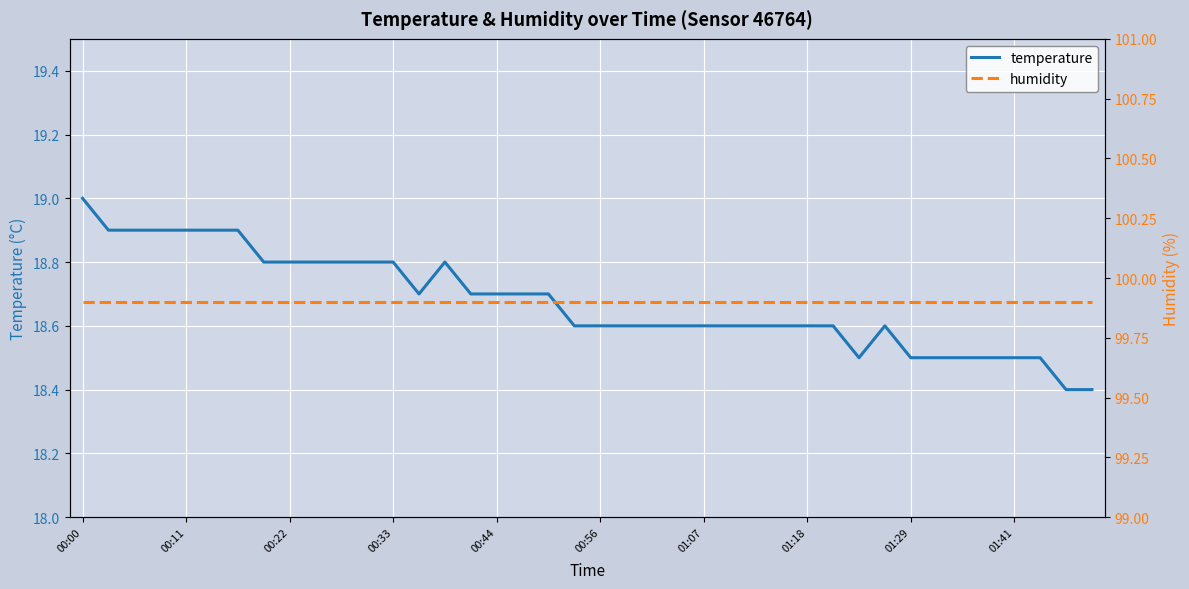

What is the lowest value of the temperature series?

18.4